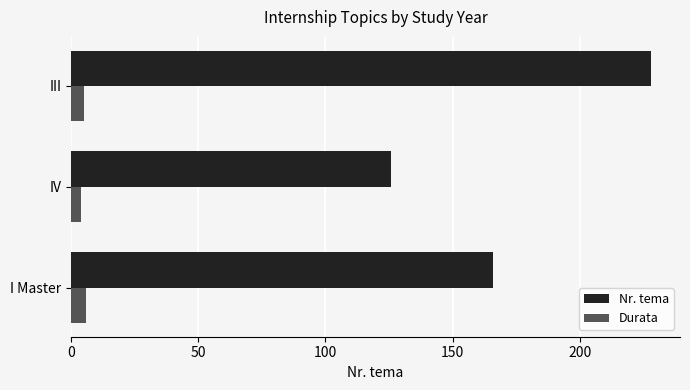

Between I Master and III, which series saw the biggest shift?

Nr. tema